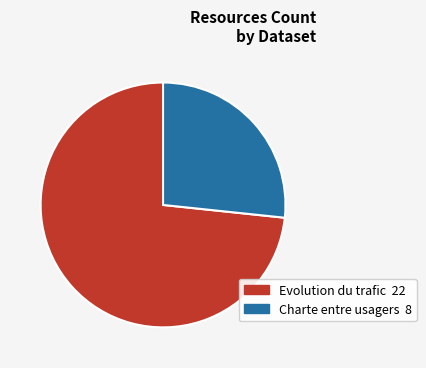

Is there a majority slice in this chart?

Yes